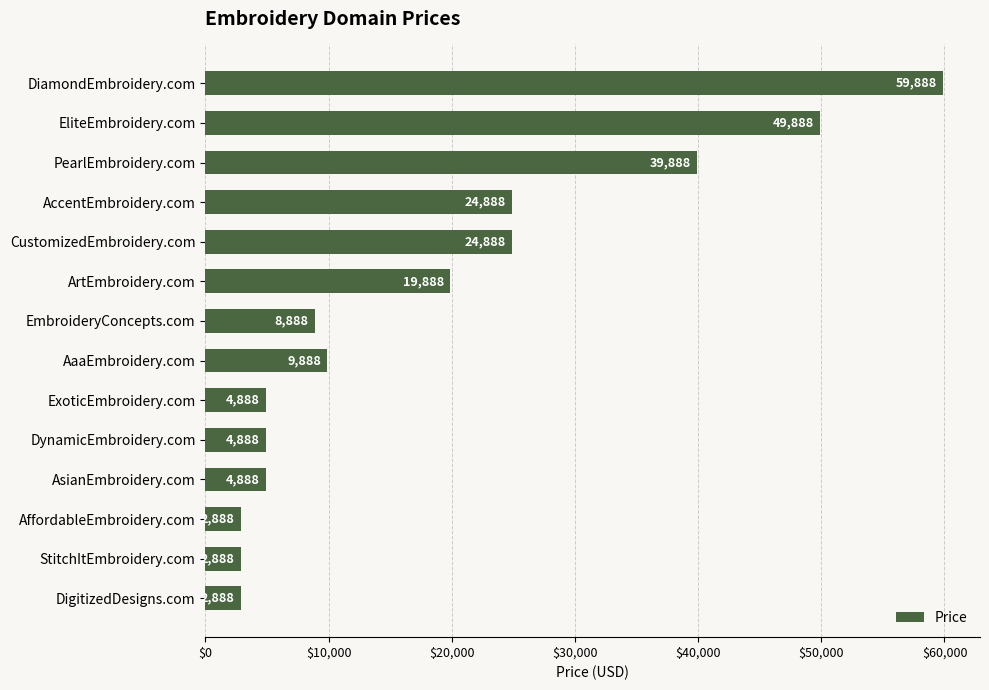

What is the average value?

18674